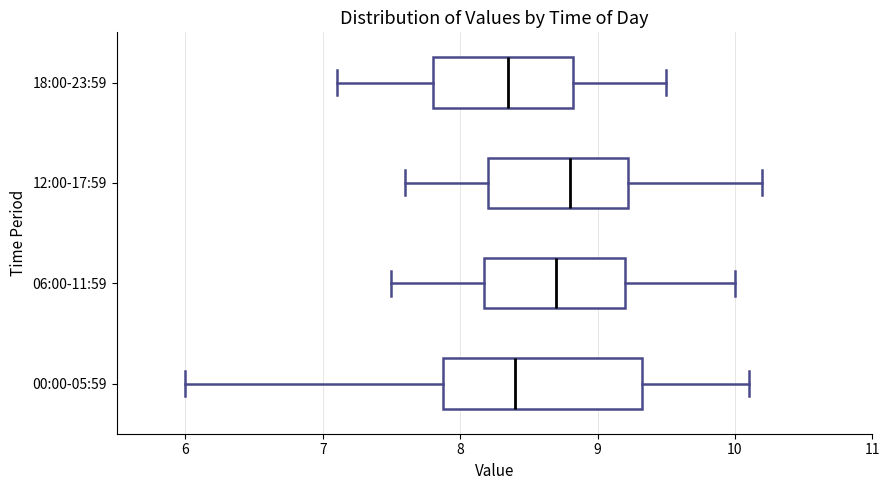

Reading bottom to top, transcribe this box plot: for each box, give where its median line is, the range the box spans, and where its two whiskers end, as read against the x-axis. The values are not printed on the chart, so give them approximately, as read against the axis.

00:00-05:59: median 8.4, box 7.9 to 9.3, whiskers 6.0 to 10.1
06:00-11:59: median 8.7, box 8.2 to 9.2, whiskers 7.5 to 10.0
12:00-17:59: median 8.8, box 8.2 to 9.2, whiskers 7.6 to 10.2
18:00-23:59: median 8.4, box 7.8 to 8.8, whiskers 7.1 to 9.5